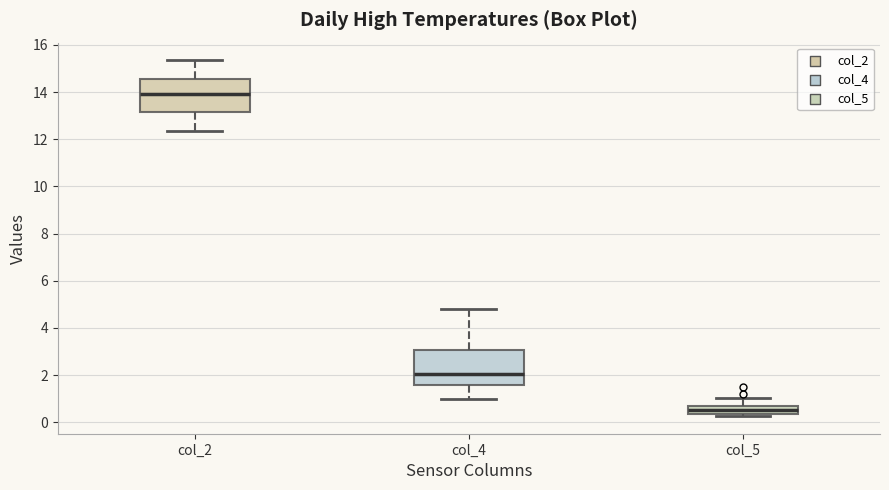

Reading left to right, transcribe this box plot: for each box, give where its median line is, the range the box spans, and where its two whiskers end, as read against the y-axis. The values are not printed on the chart, so give them approximately, as read against the axis.

col_2: median 14.0, box 13.2 to 14.6, whiskers 12.4 to 15.4
col_4: median 2.0, box 1.6 to 3.0, whiskers 1.0 to 4.8
col_5: median 0.6 (inside the box), box 0.4 to 0.6, whiskers 0.2 to 1.0